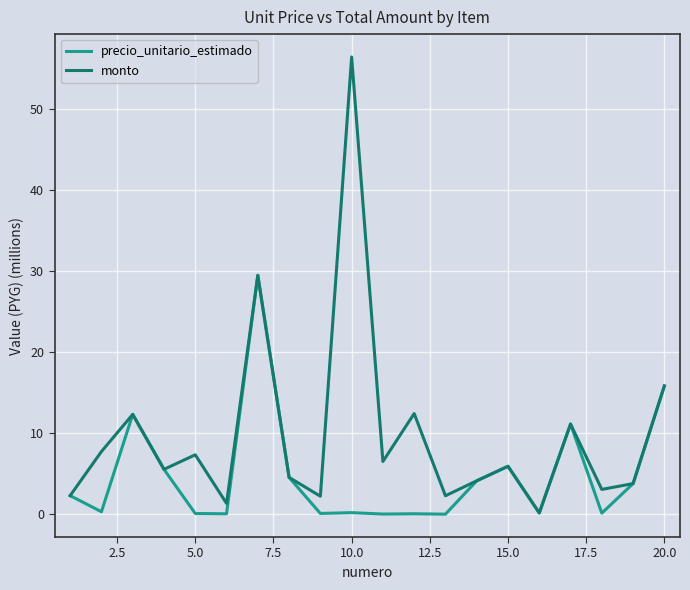

List the series in order of their overall mean, lowest first.

precio_unitario_estimado, monto